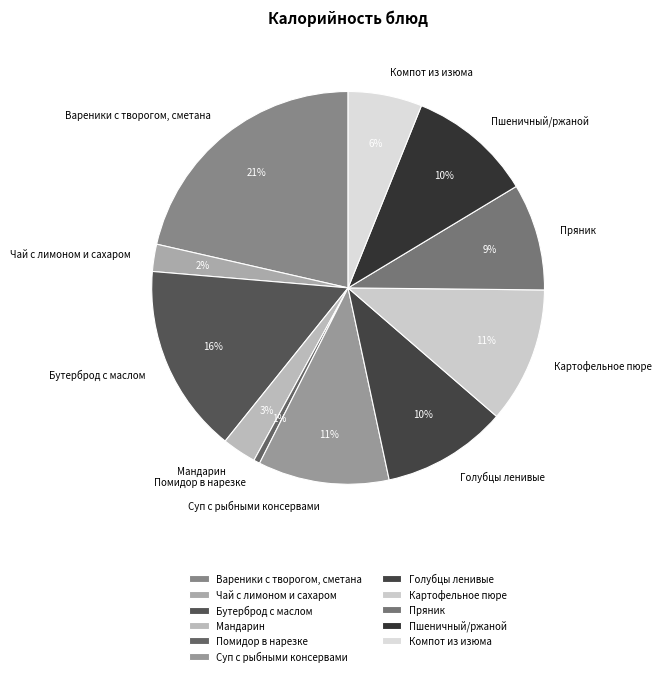

True or false: Помидор в нарезке accounts for 1% of the total.

True